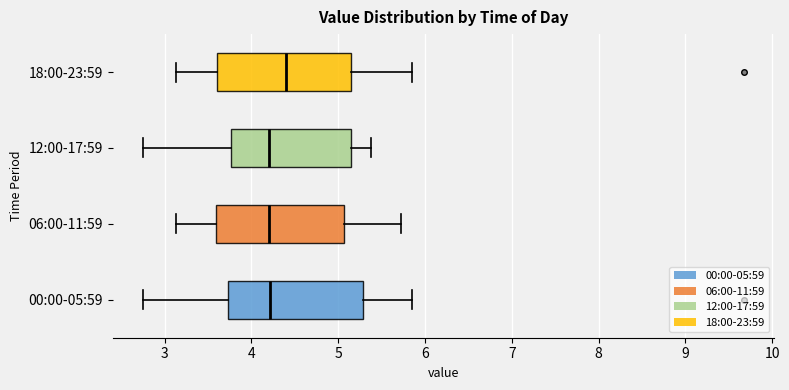

Reading bottom to top, read every box against the x-axis: the position of its median line, the range the box covers, and the ends of its whiskers. The values are not printed on the chart, so give them approximately, as read against the axis.

00:00-05:59: median 4.2, box 3.7 to 5.3, whiskers 2.8 to 5.9
06:00-11:59: median 4.2, box 3.6 to 5.1, whiskers 3.1 to 5.7
12:00-17:59: median 4.2, box 3.8 to 5.1, whiskers 2.8 to 5.4
18:00-23:59: median 4.4, box 3.6 to 5.2, whiskers 3.1 to 5.9